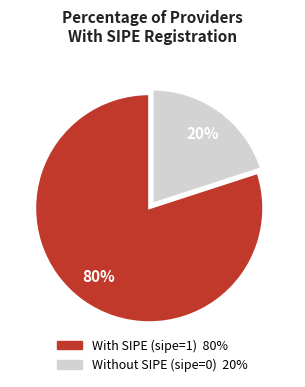

Is there a majority slice in this chart?

Yes